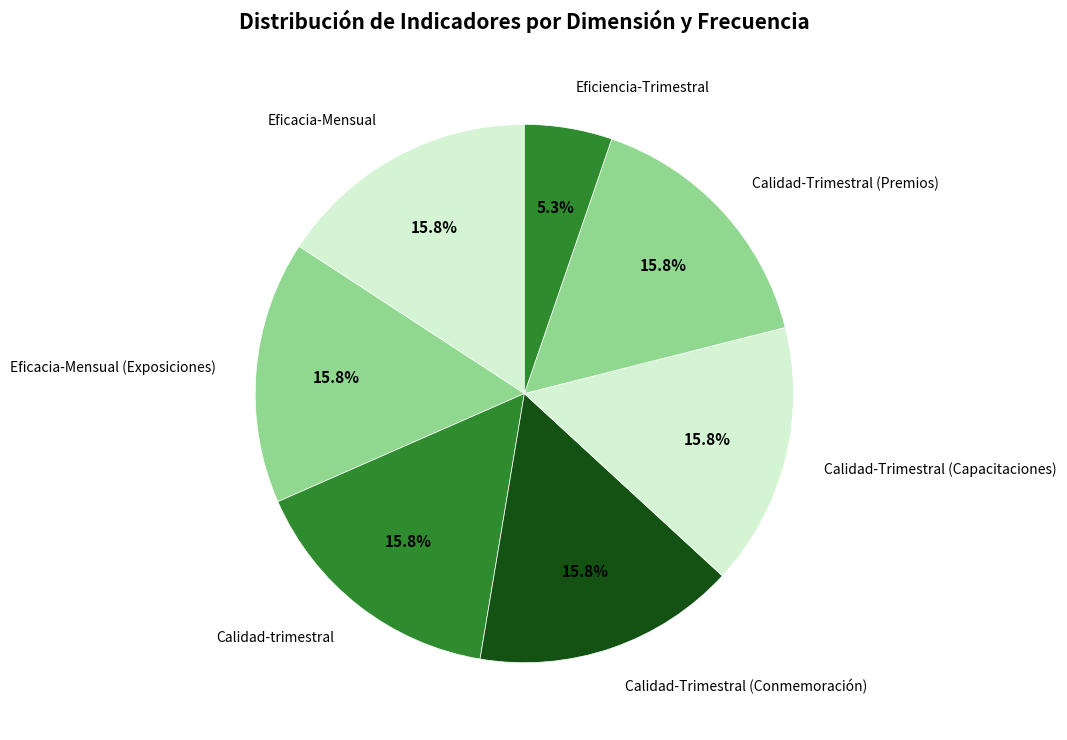

How many slices are in this pie chart?

7